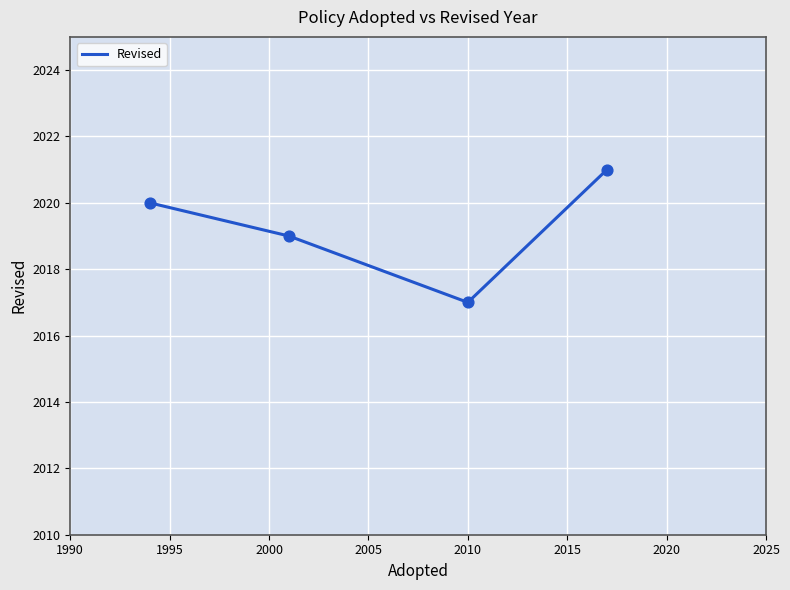

How many interior local valleys (lower than both neighbors) does the data have?

1